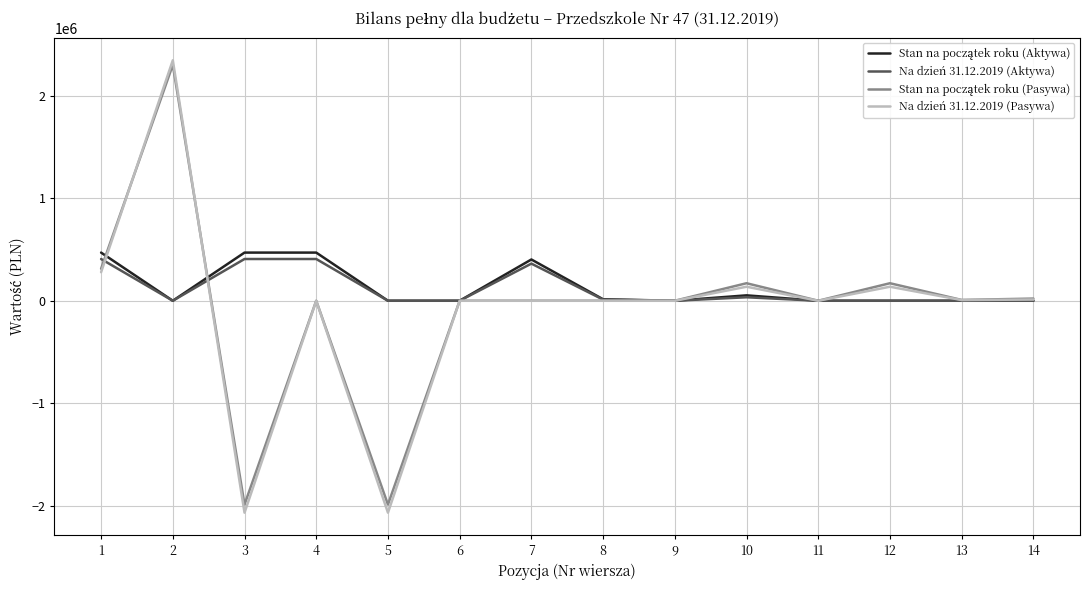

Which series has the widest spread of values?

Na dzień 31.12.2019 (Pasywa)